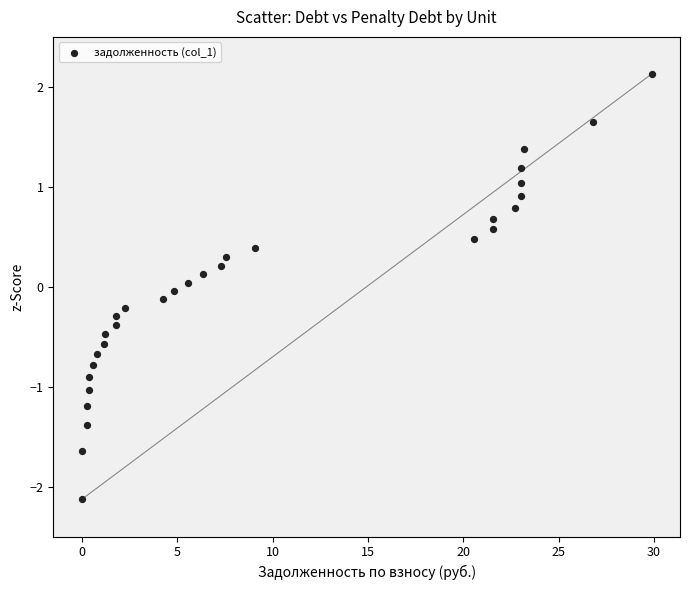

What is the range of Y values (max minus min)?

4.3